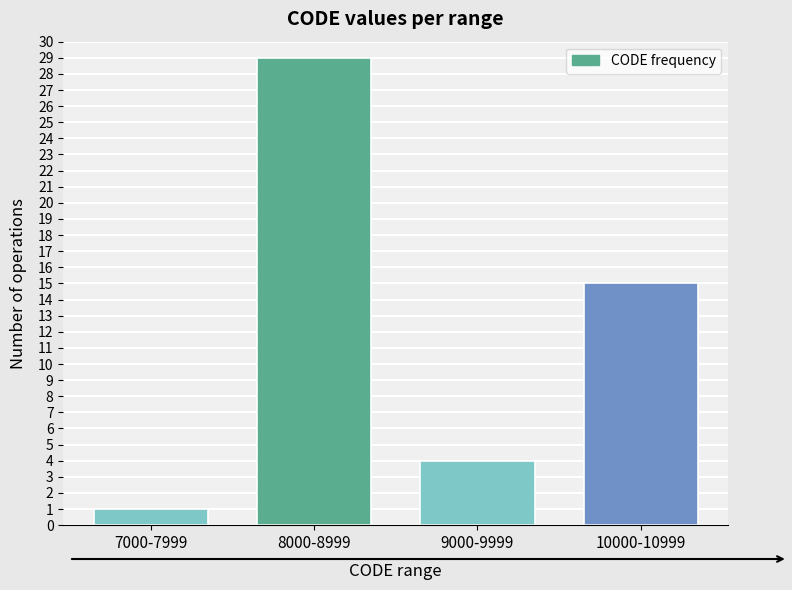

Reading left to right, extract all data points from this chart.

1	29	4	15